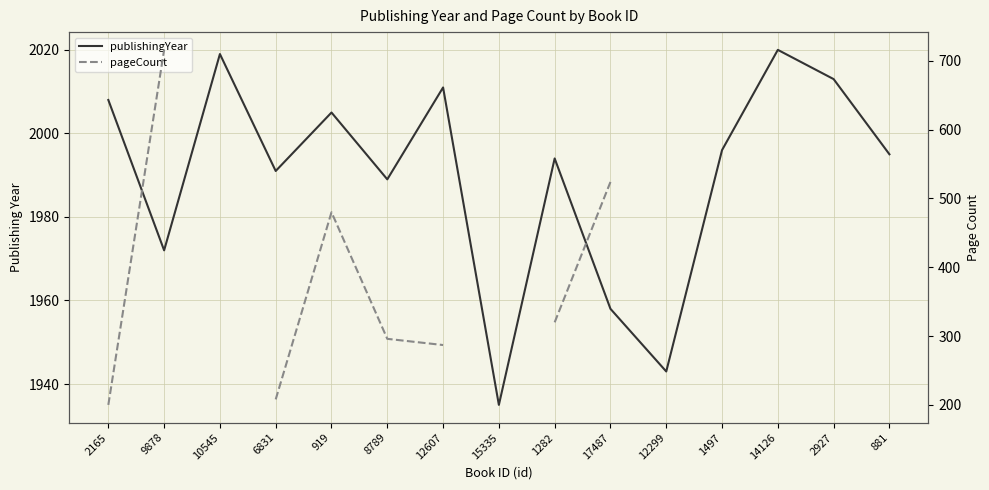

The publishingYear series shows 1213.1 at 1282. True or false?

False